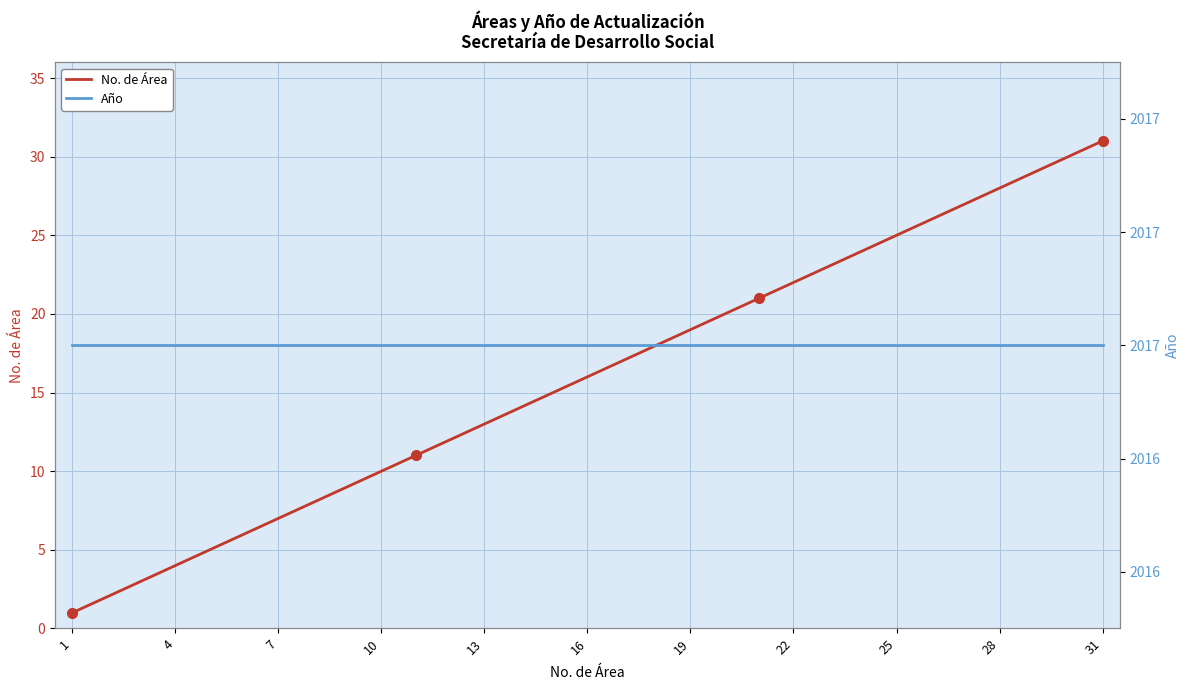

Which category has the highest value across all series?

1